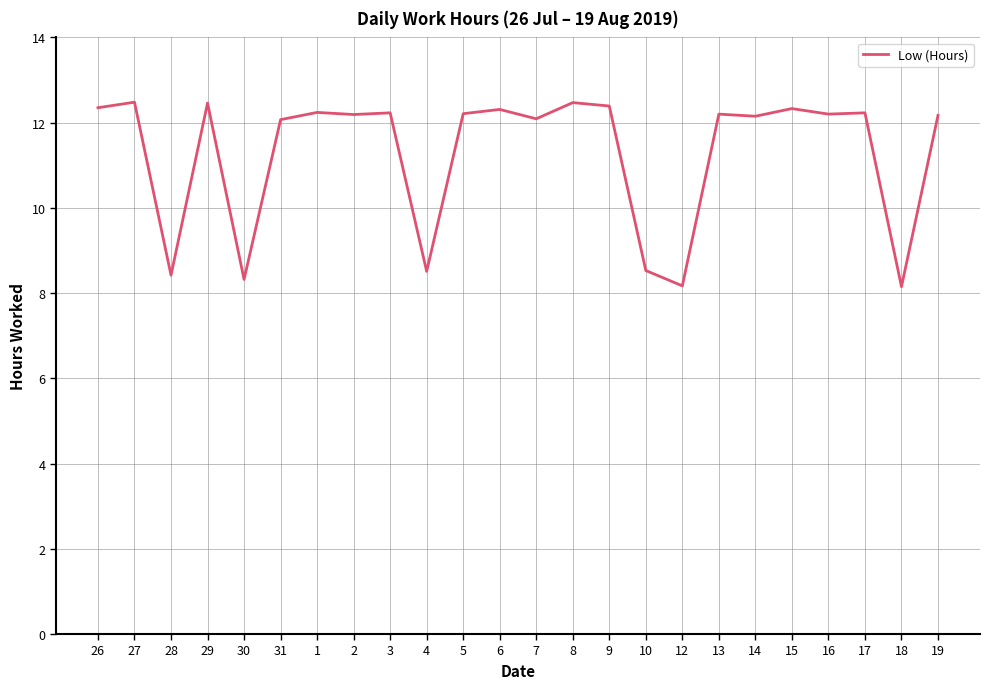

What is the difference between the values at 28 and 18?

0.3